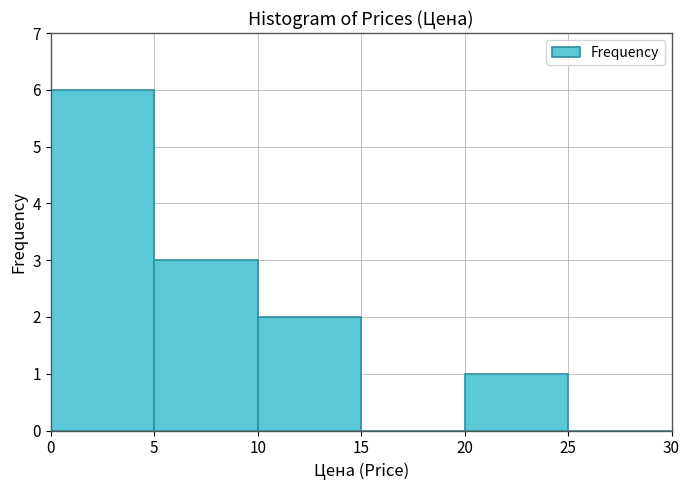

What is the height of the bar covering 10 to 15 on the x-axis? The values are not printed on the chart, so give them approximately, as read against the axis.

2